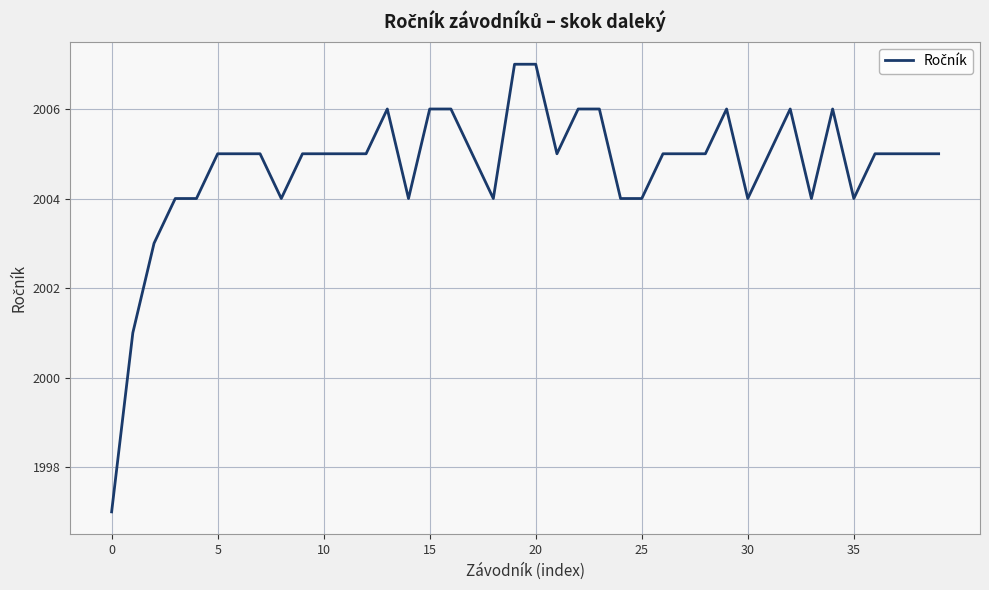

What is the maximum value shown in the chart?

2007